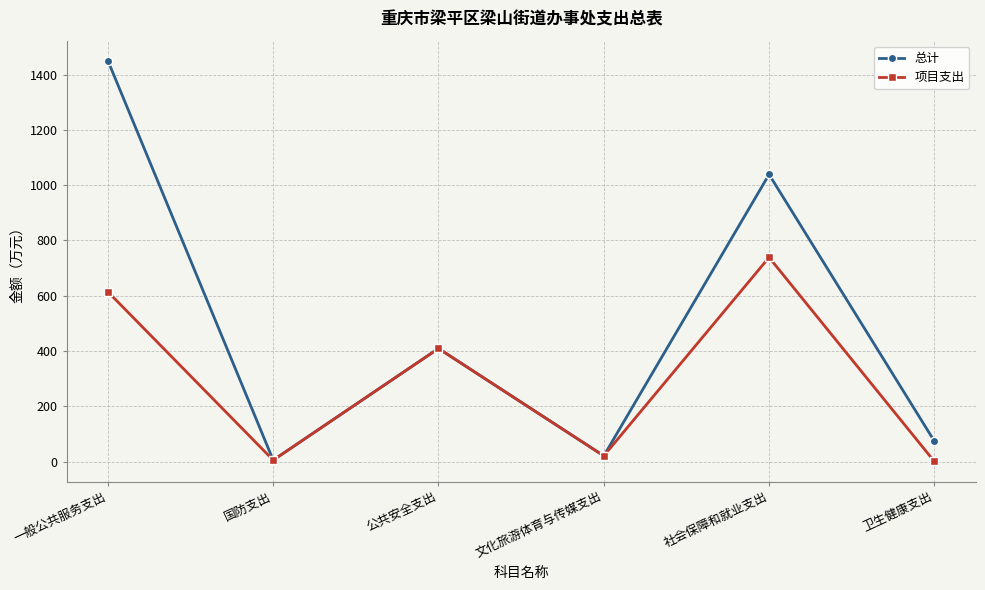

Which series has the widest spread of values?

总计